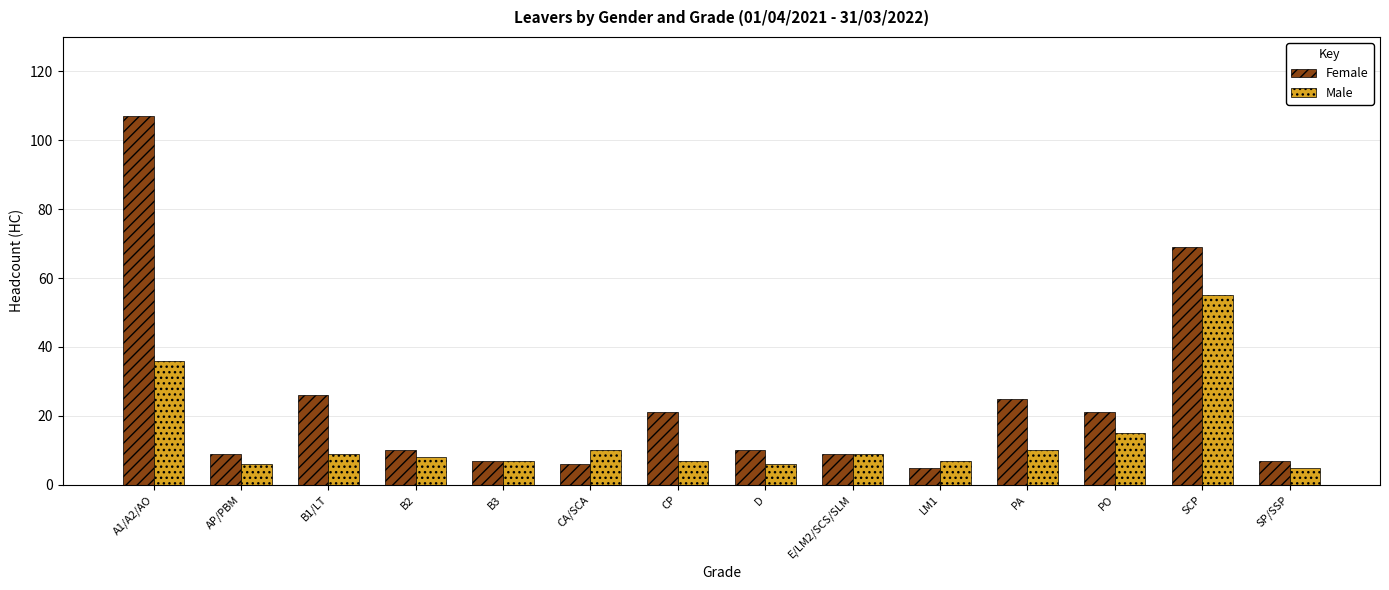

Count the number of data series in this chart.

2